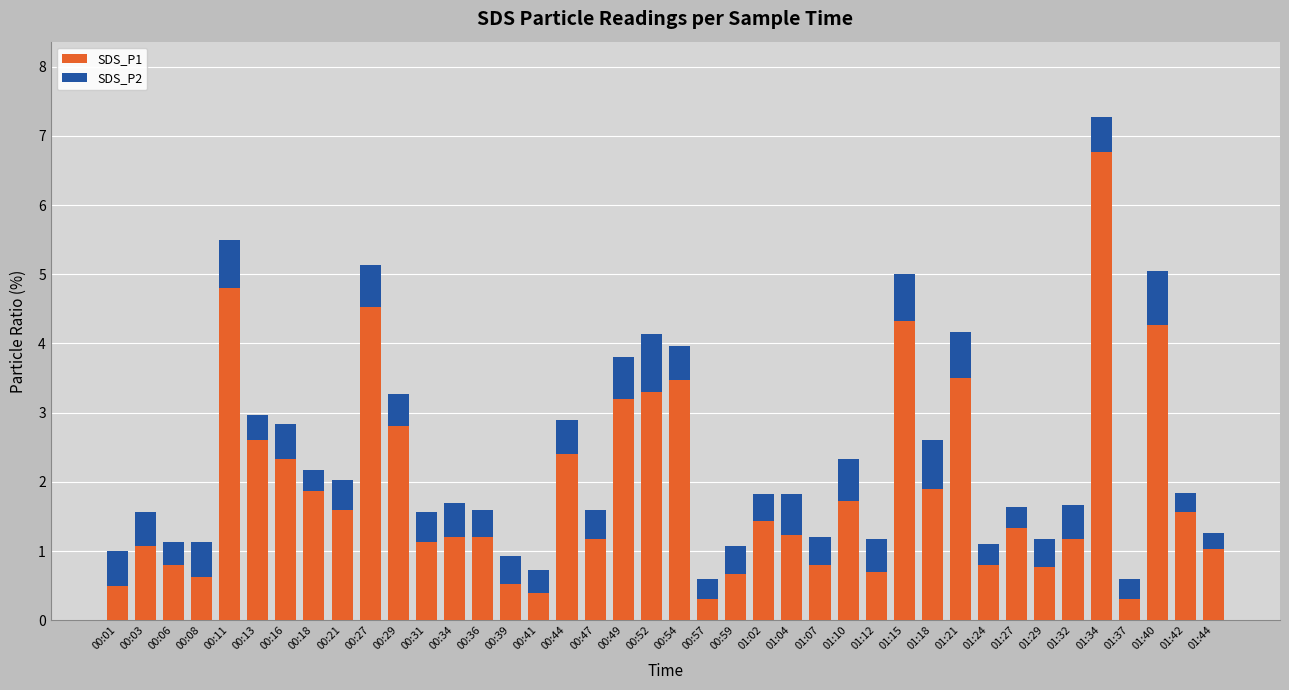

What is the total value across all series at 00:47?

1.6